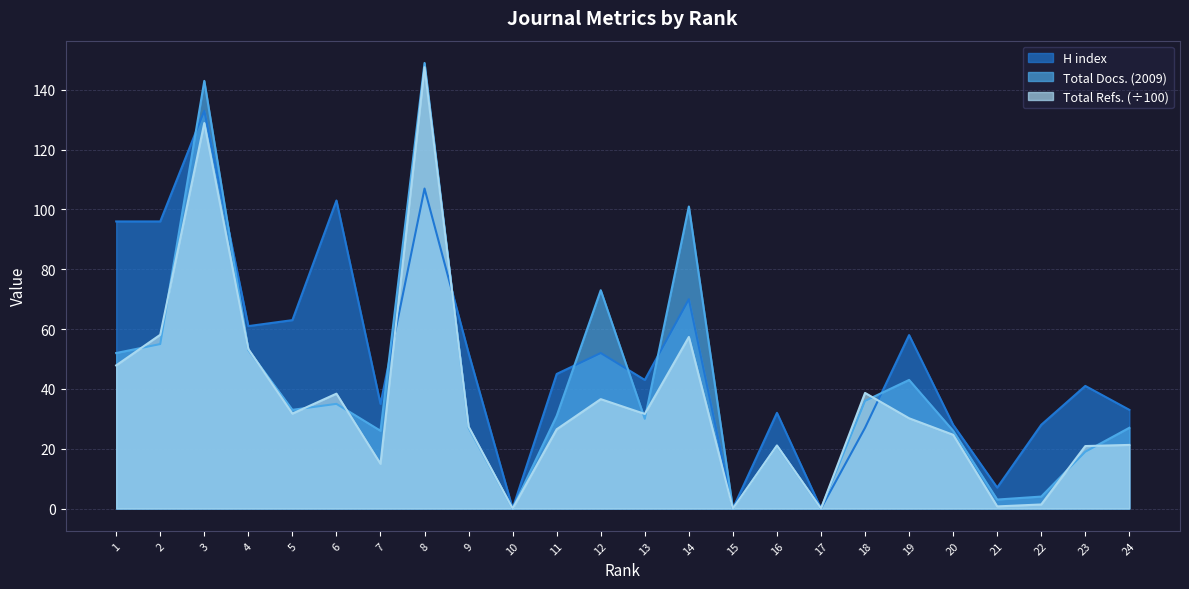

Which series has the largest total across all categories?

H index